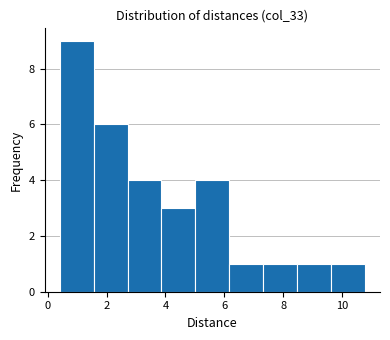

Over which range of the x-axis is the bar tallest?

0.4 to 1.6